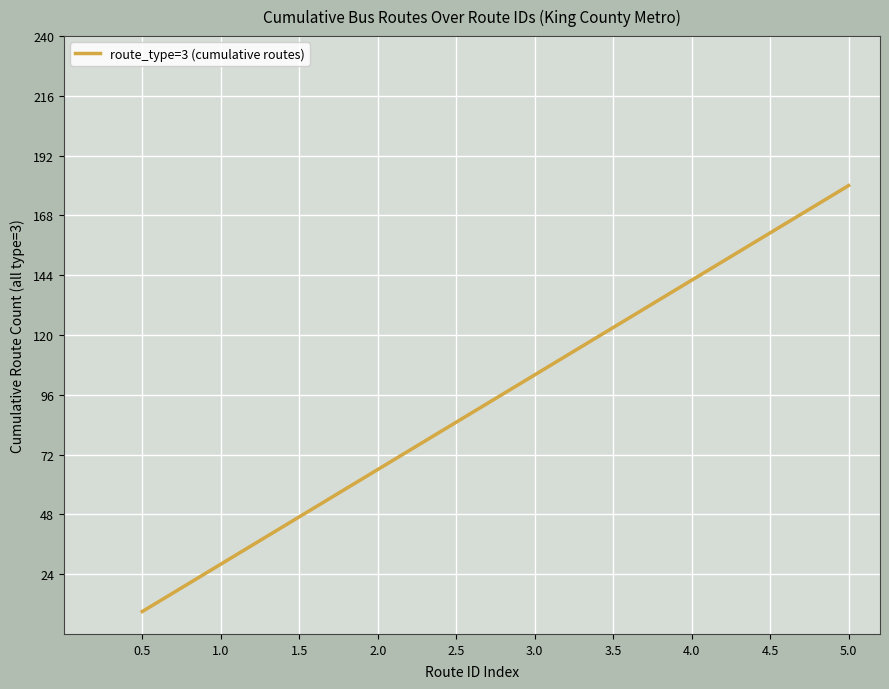

How many values are below 99?

10